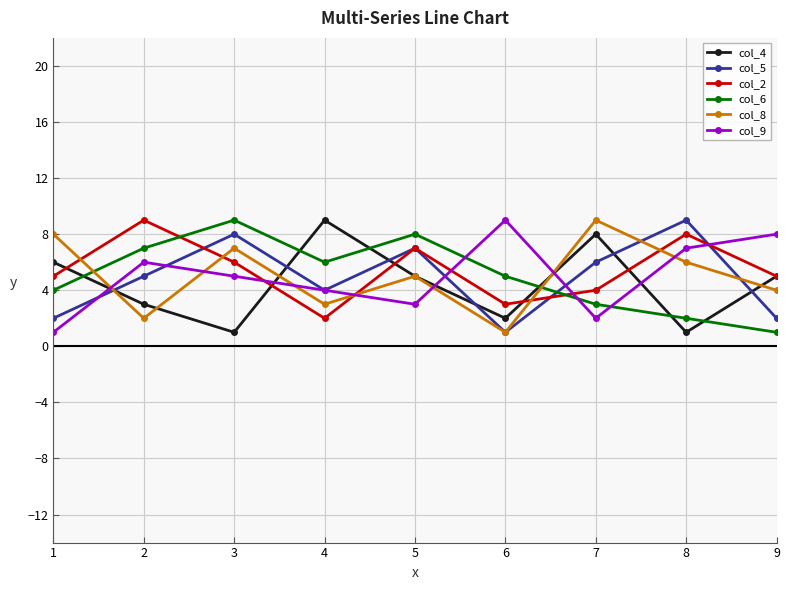

What is the value of the col_2 point at the 7th from the left?

4